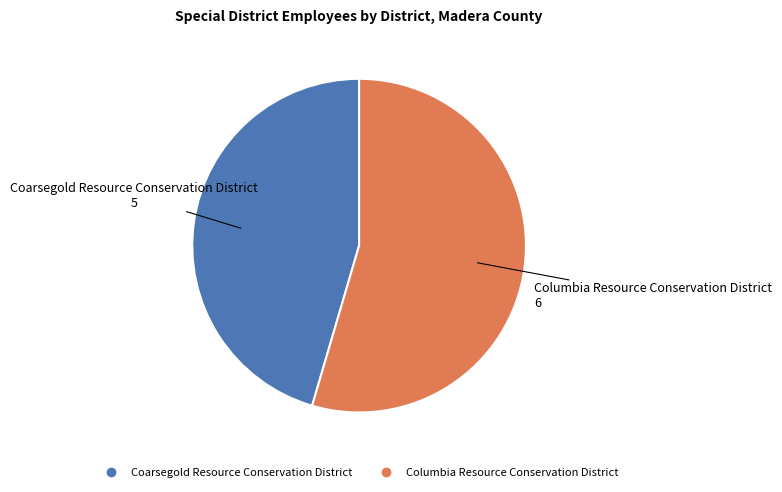

Which slice is the smallest?

Coarsegold Resource Conservation District